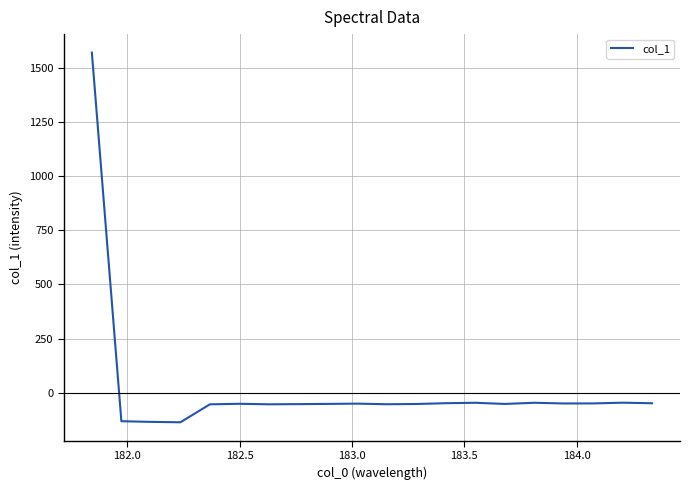

Does the chart display data point markers on the line(s)?

No